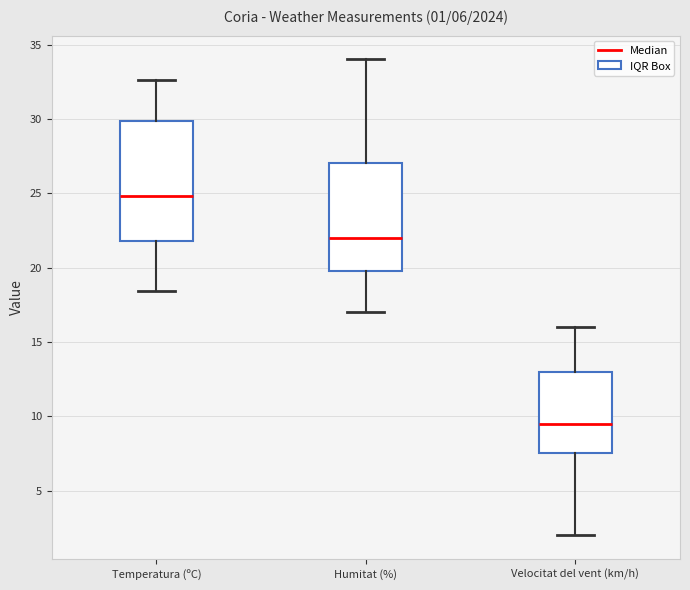

Which box is the tallest, from its lower edge to its upper edge?

Temperatura (ºC)